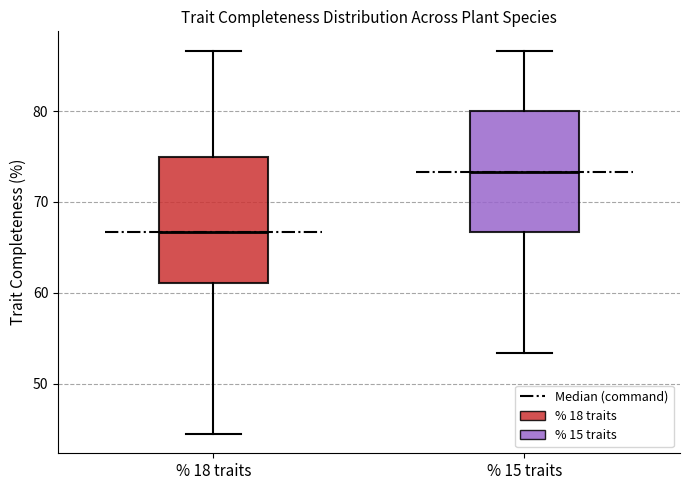

Where is the lower edge of the box for % 15 traits on the y-axis? The values are not printed on the chart, so give them approximately, as read against the axis.

67